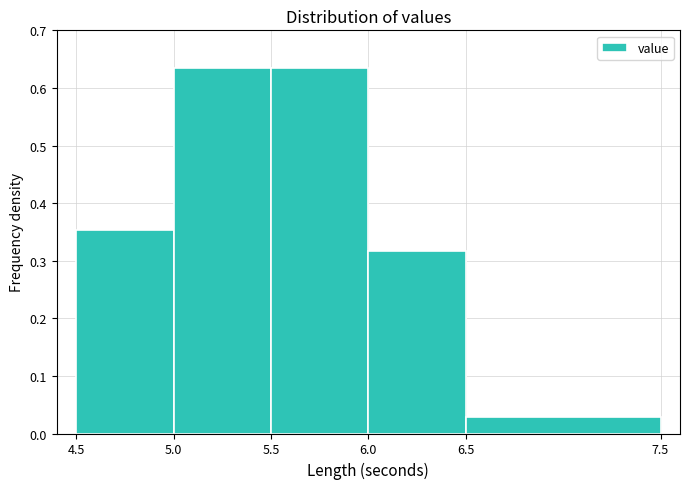

Reading left to right, transcribe this chart: for each bar, give the range it covers on the x-axis and its height. The values are not printed on the chart, so give them approximately, as read against the axis.

4.5 to 5.0: 0.35
5.0 to 5.5: 0.64
5.5 to 6.0: 0.64
6.0 to 6.5: 0.32
6.5 to 7.5: 0.03